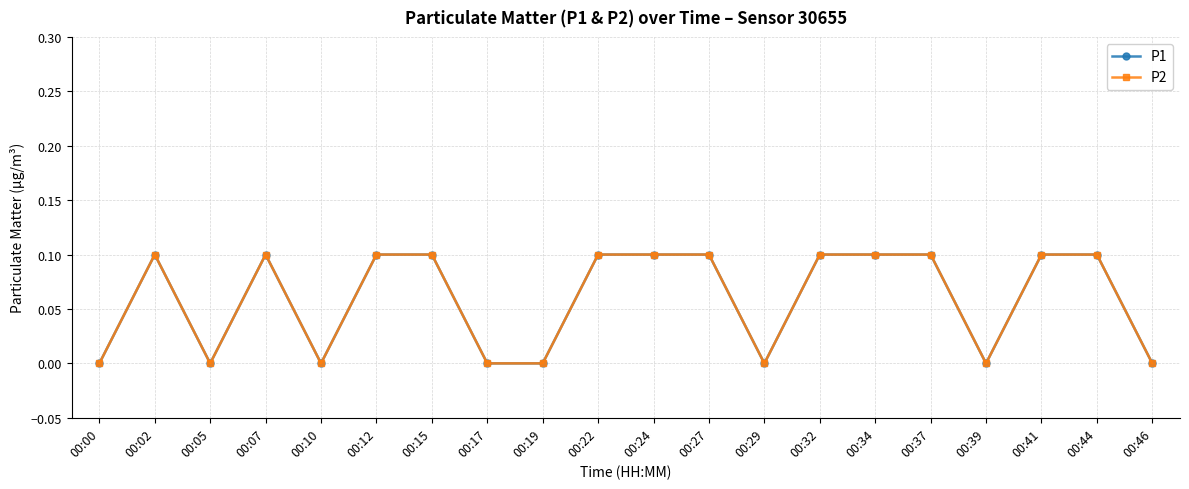

Between 00:27 and 00:12, which is larger?

00:27